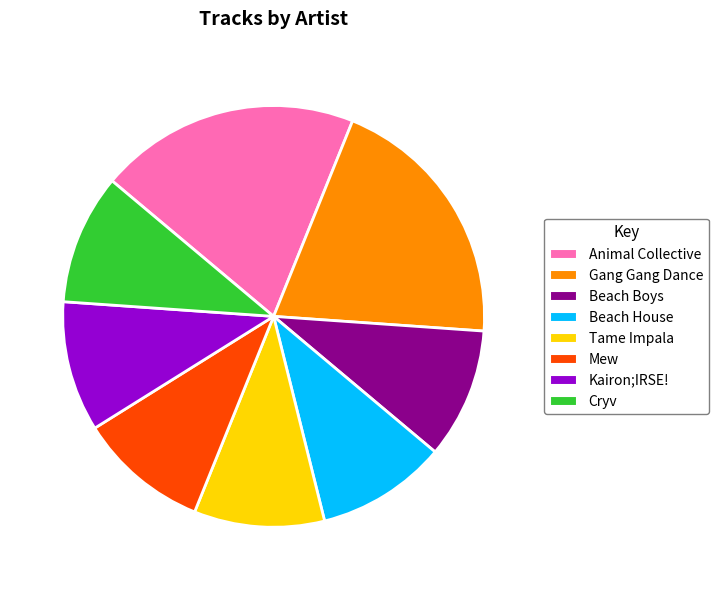

Which has a higher value, Tame Impala or Gang Gang Dance?

Gang Gang Dance